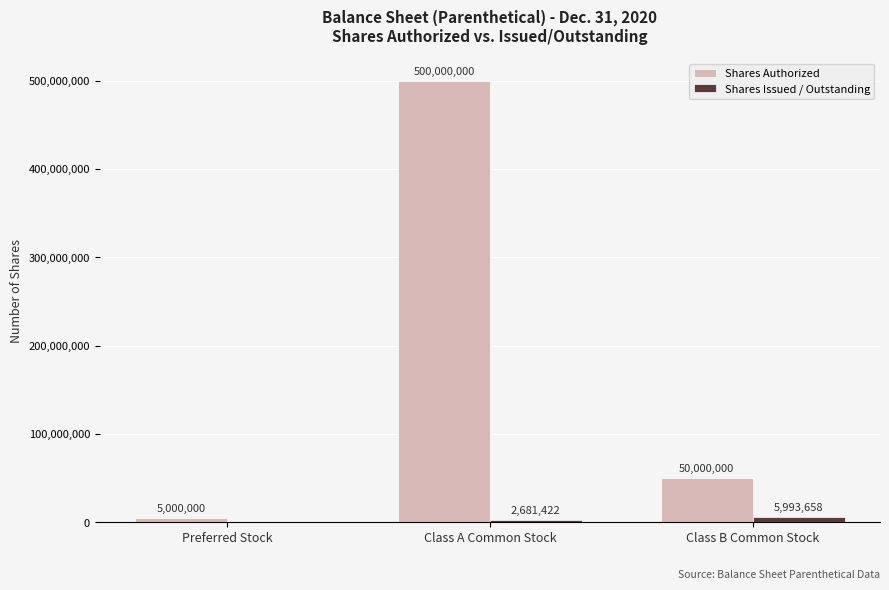

How many values in Shares Issued / Outstanding are above zero?

2